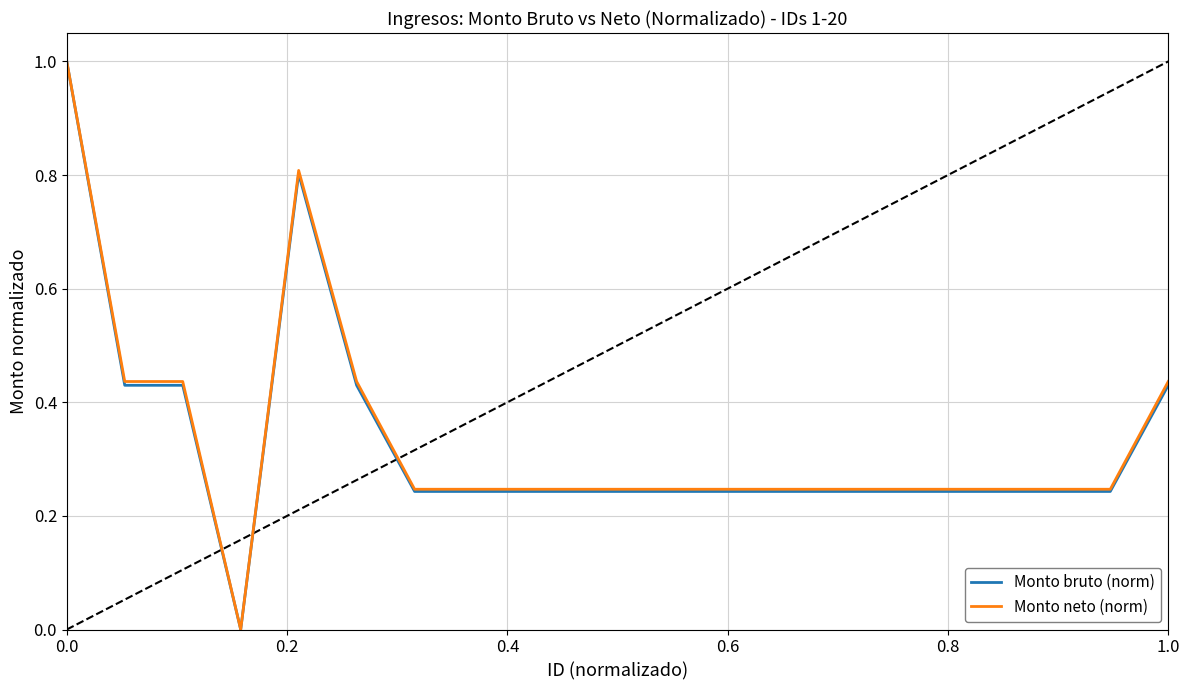

What is the sum of all Monto neto (norm) values?

6.8